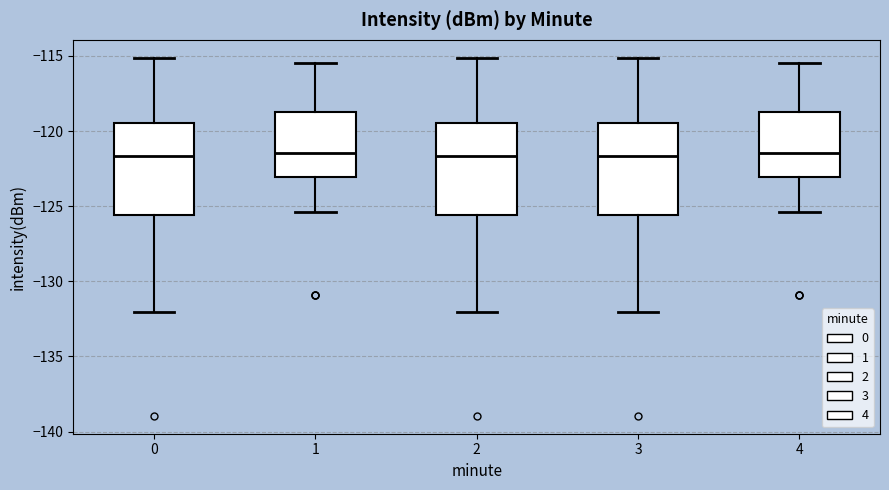

Where is the upper edge of the box at x = 2 on the y-axis? The values are not printed on the chart, so give them approximately, as read against the axis.

-119.5